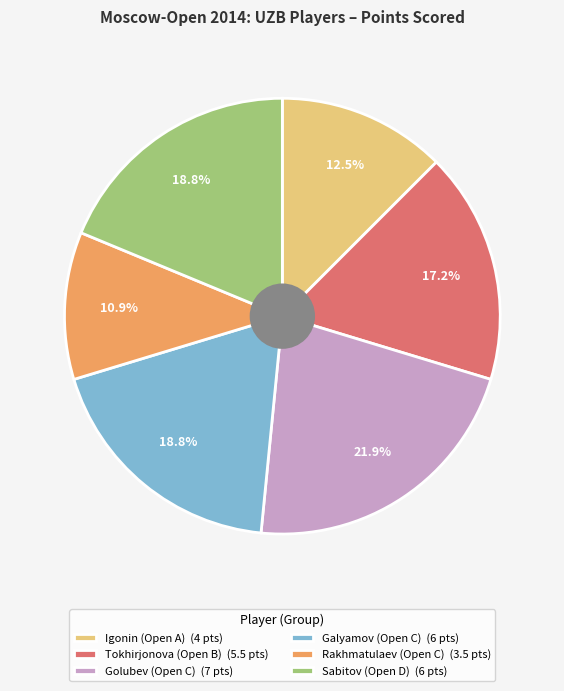

Combined, what portion of the pie is Rakhmatulaev (Open C) (3.5 pts) and Golubev (Open C) (7 pts)?

32.8%